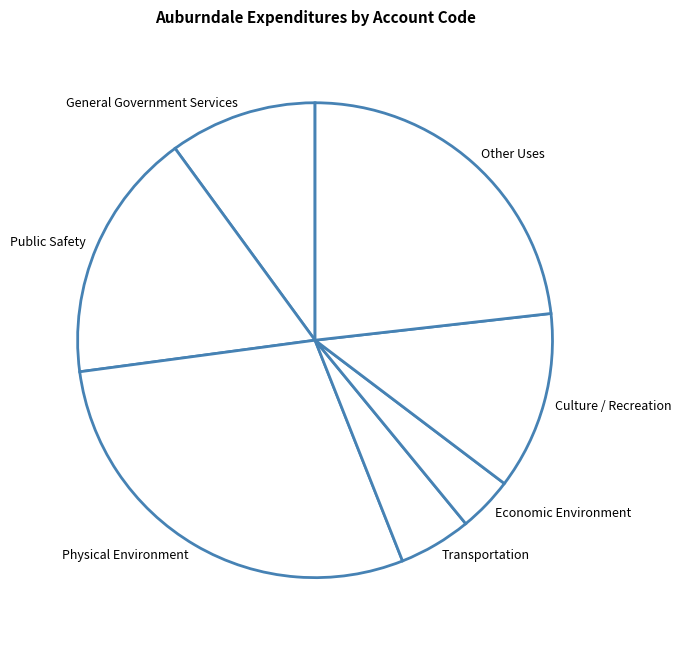

Rank the categories by value from lowest to highest.

Economic Environment, Transportation, General Government Services, Culture / Recreation, Public Safety, Other Uses, Physical Environment